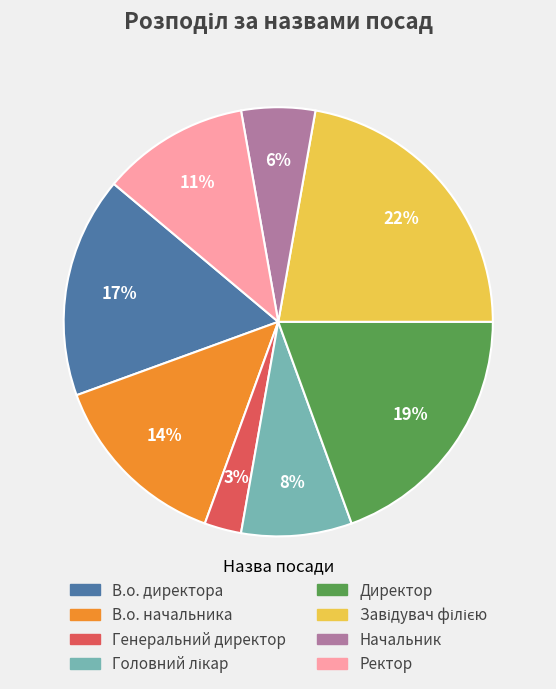

To the nearest percent, what is the average slice percentage?

12%